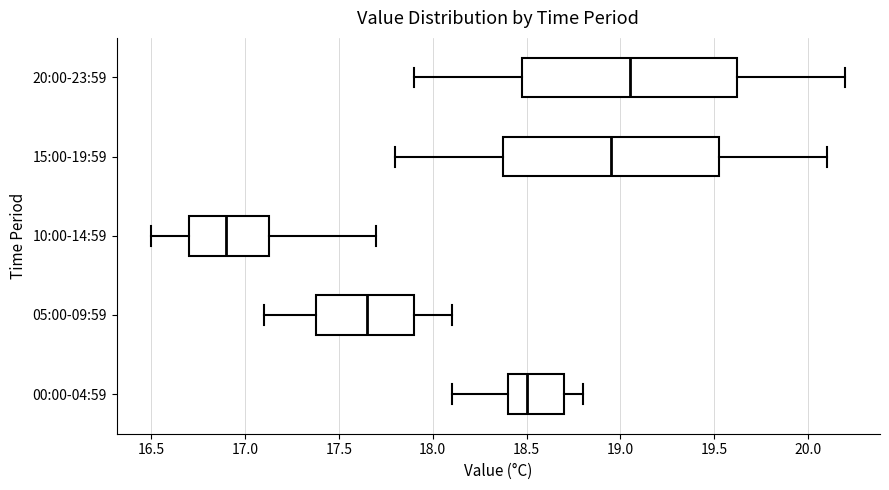

Where does the median line of the box for 15:00-19:59 sit on the x-axis? The values are not printed on the chart, so give them approximately, as read against the axis.

18.95